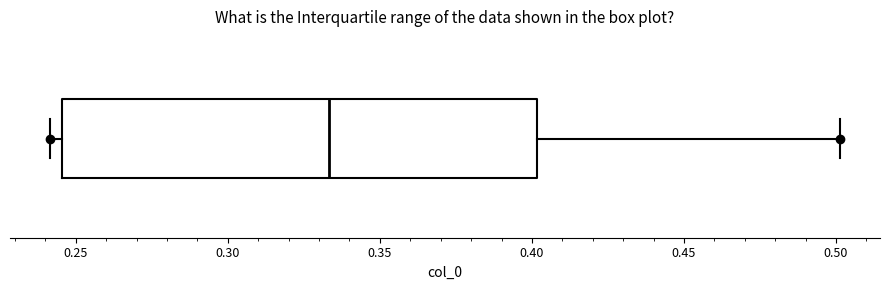

Read this box plot against the x-axis: the position of the median line, the range covered by the box, and the ends of both whiskers. The values are not printed on the chart, so give them approximately, as read against the axis.

median 0.335, box 0.245 to 0.400, whiskers 0.240 to 0.500